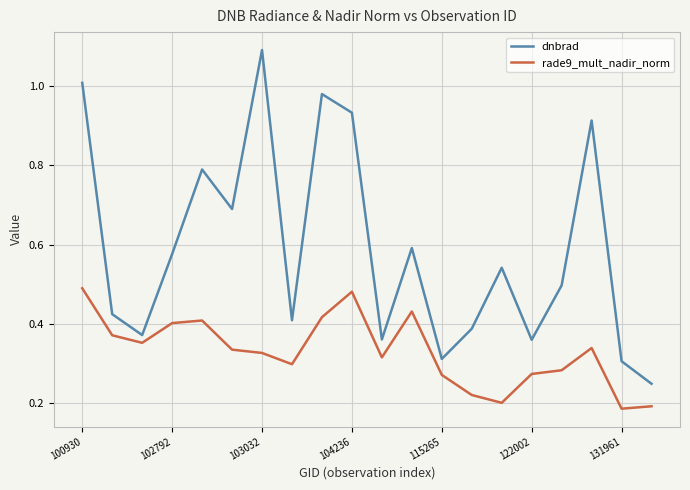

Which series has the largest range (max minus min)?

dnbrad